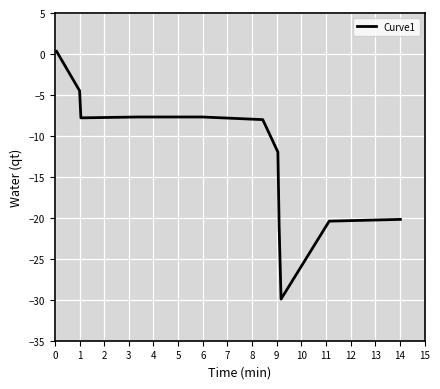

What is the difference between the maximum and minimum values?

30.2